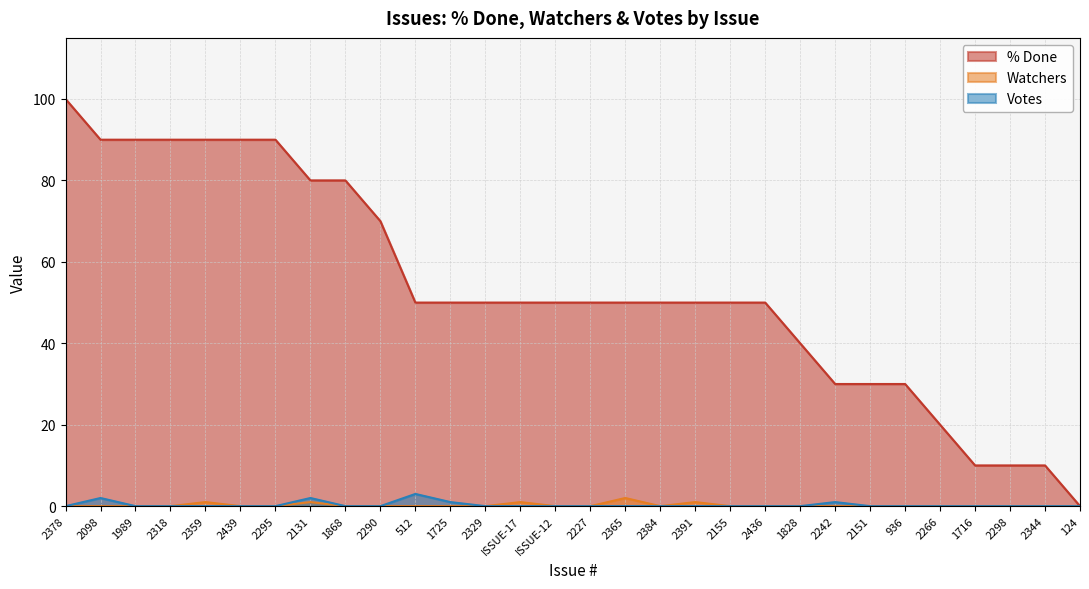

Reading left to right, extract all data points from this chart.

% Done: 100	90	90	90	90	90	90	80	80	70	50	50	50	50	50	50	50	50	50	50	50	40	30	30	30	20	10	10	10	0
Watchers: 0	0	0	0	1	0	0	1	0	0	0	0	0	1	0	0	2	0	1	0	0	0	0	0	0	0	0	0	0	0
Votes: 0	2	0	0	0	0	0	2	0	0	3	1	0	0	0	0	0	0	0	0	0	0	1	0	0	0	0	0	0	0